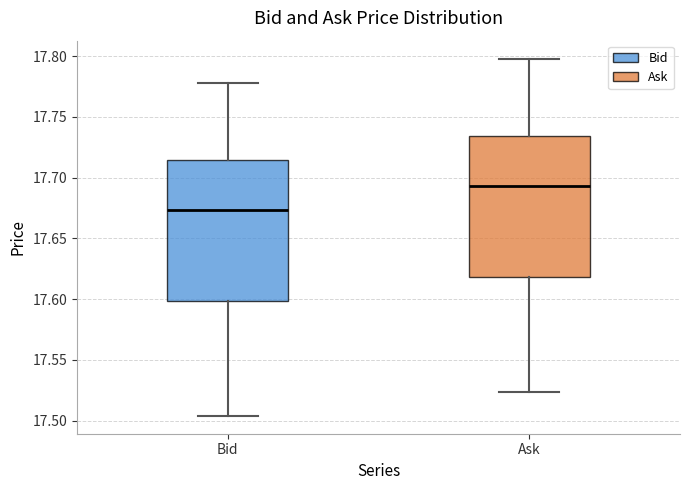

Where is the upper edge of the box for Bid on the y-axis? The values are not printed on the chart, so give them approximately, as read against the axis.

17.715